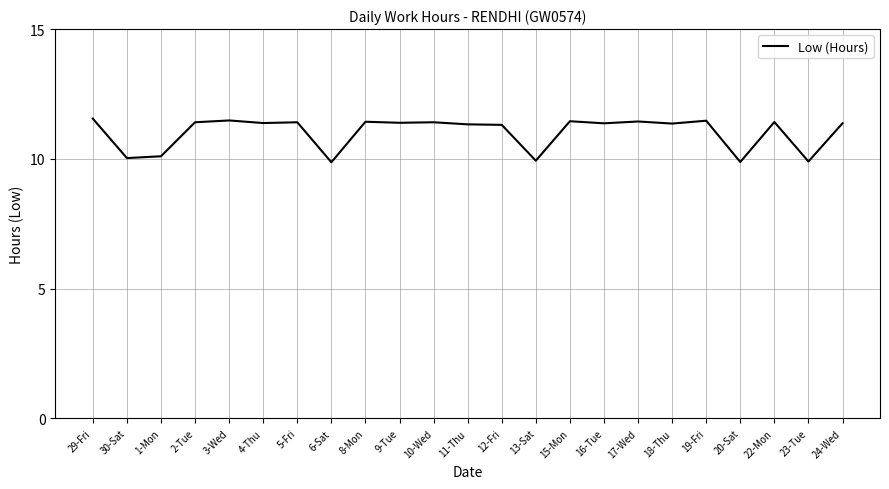

True or false: the data shows 7.5 at 12-Fri.

False